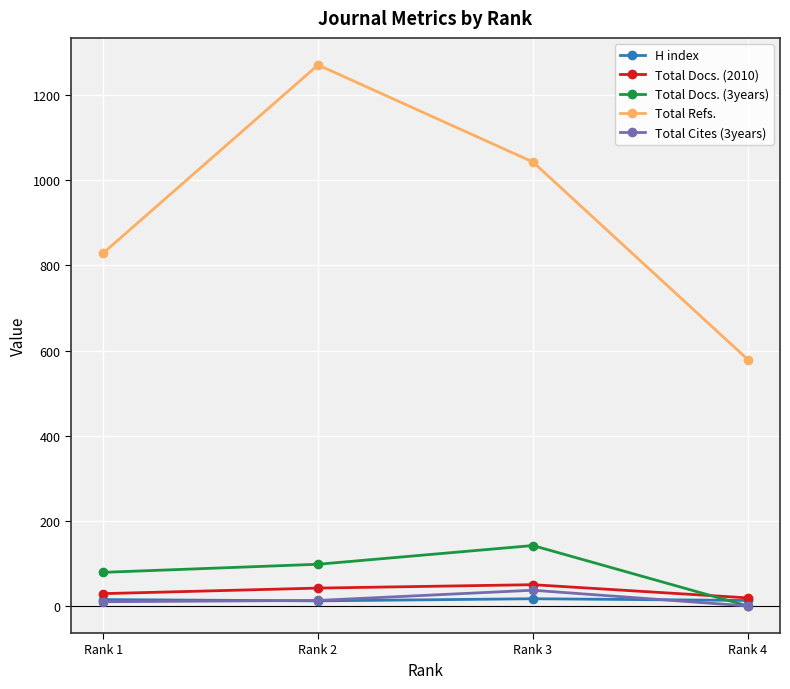

How many interior local peaks does the Total Refs. series have?

1